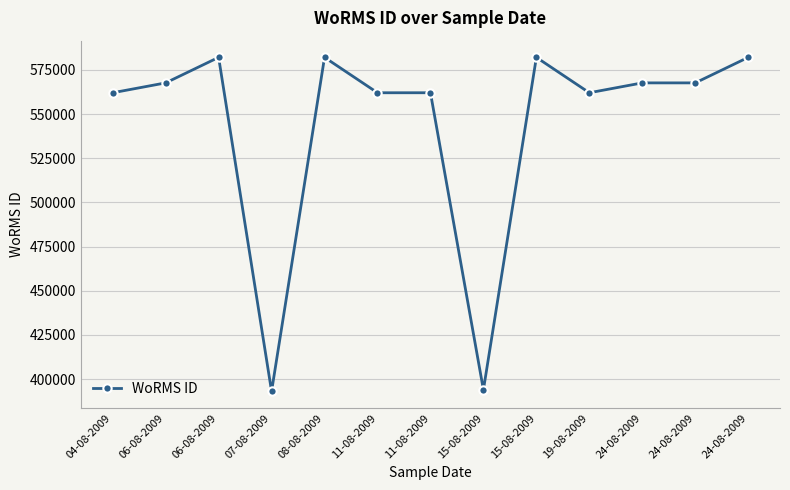

What is the label of the 10th point from the left?

19-08-2009